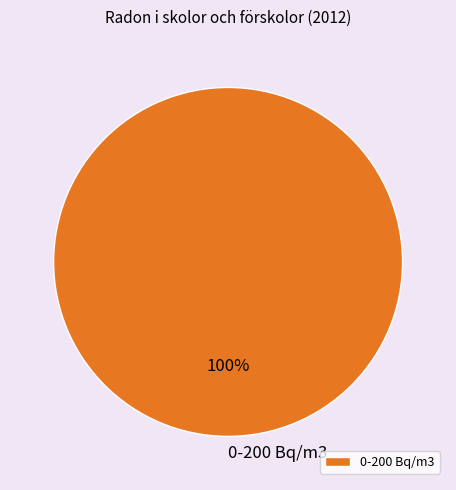

Rank the categories by value from lowest to highest.

0-200 Bq/m3